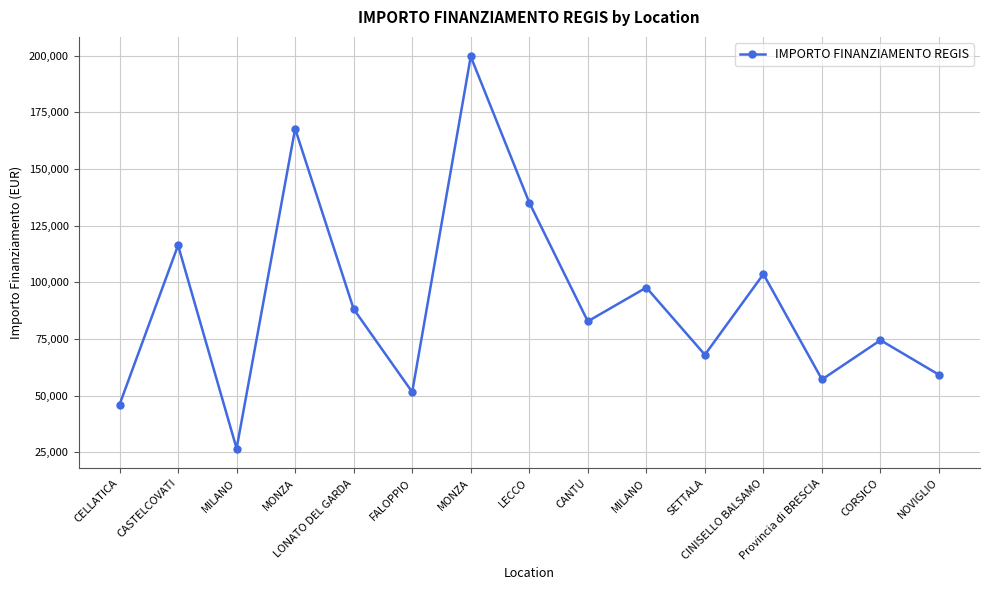

What is the difference between the maximum and minimum values?

172837.8